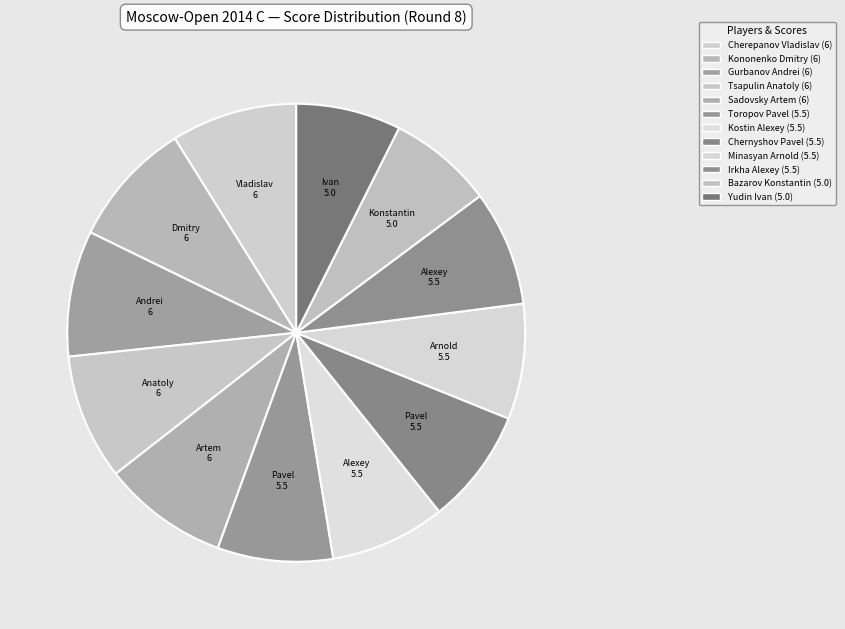

How many segments does this pie chart have?

12